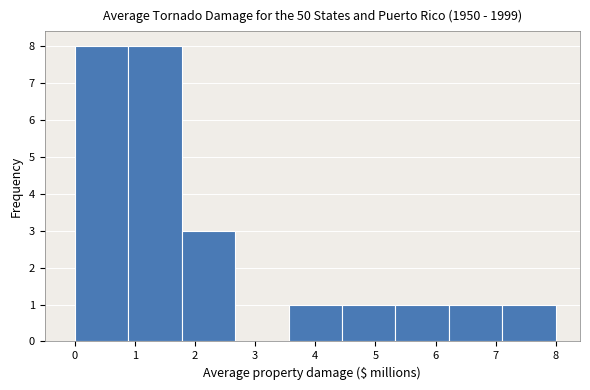

How tall is the bar that spans 7.1 to 8.0 on the x-axis? Neither the bar edges nor the heights are printed on the chart, so give them approximately, as read against the axes.

1